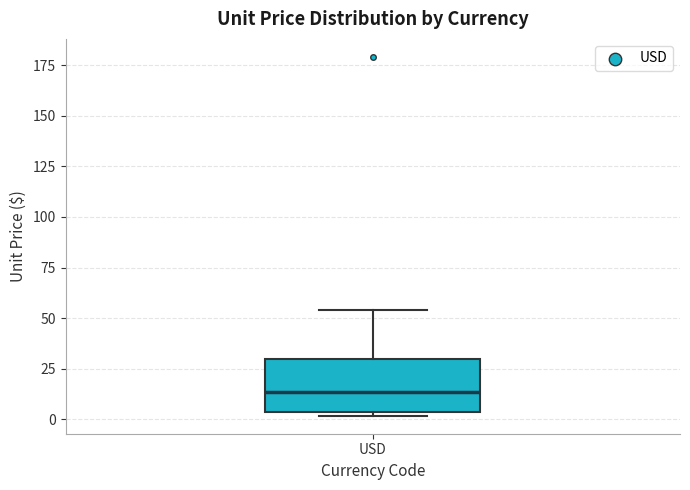

Transcribe this box plot: give where the median line is, the range the box spans, and where the two whiskers end, as read against the y-axis. The values are not printed on the chart, so give them approximately, as read against the axis.

median 15, box 5 to 30, whiskers 0 to 55